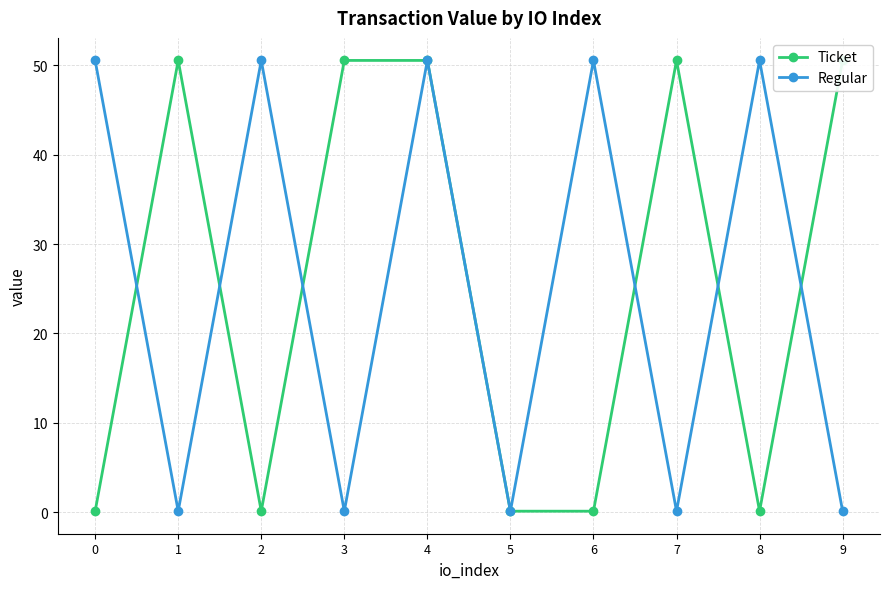

Is the value of Regular at 2 greater than the value of Ticket at 7?

No